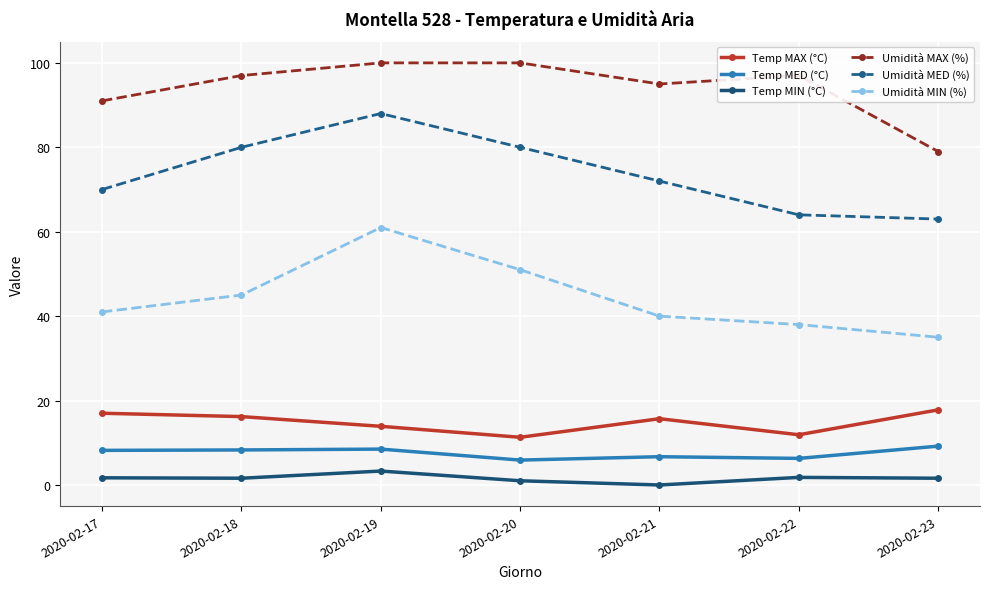

Count the number of data series in this chart.

6